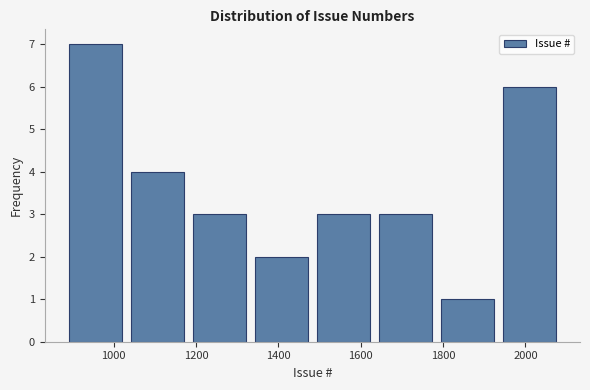

Over which range of the x-axis is the bar tallest?

900 to 1040